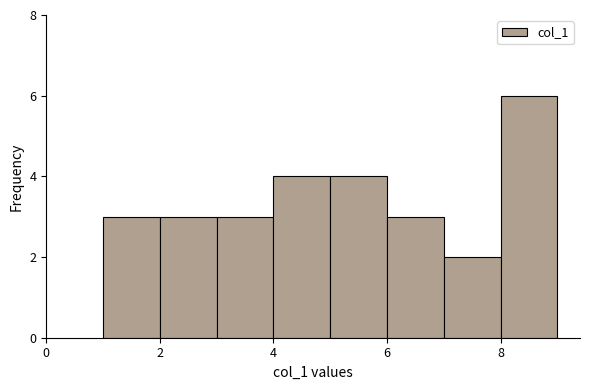

Which range on the x-axis has the tallest bar?

8 to 9